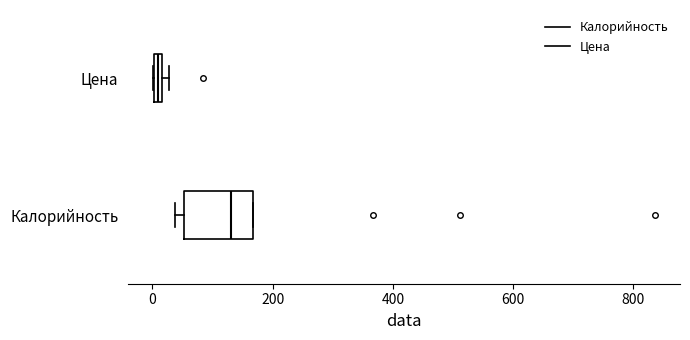

Comparing the boxes themselves (not the whiskers), which one is the widest?

Калорийность